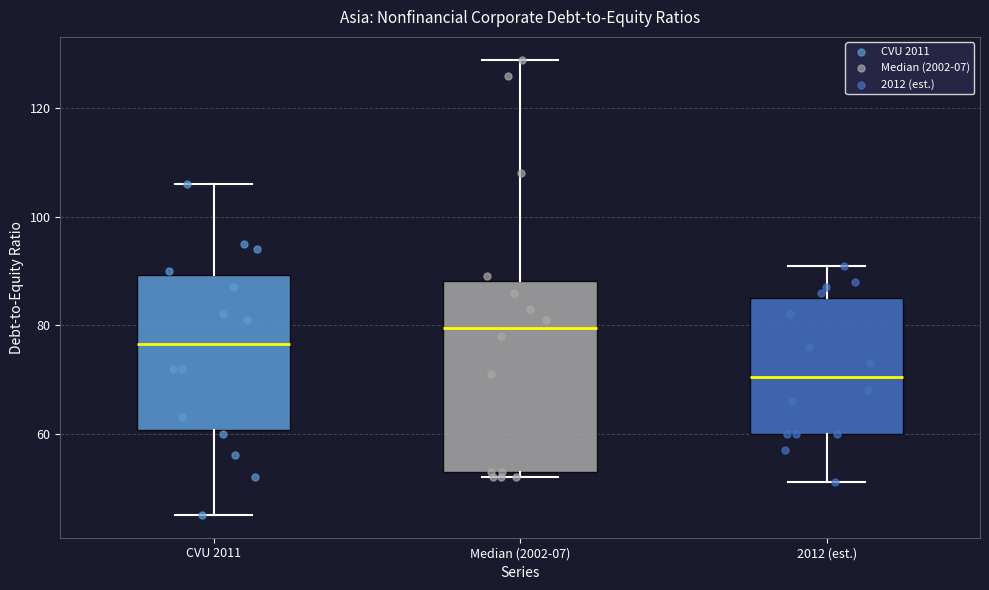

Where does the upper whisker of the box for CVU 2011 end on the y-axis? The values are not printed on the chart, so give them approximately, as read against the axis.

106